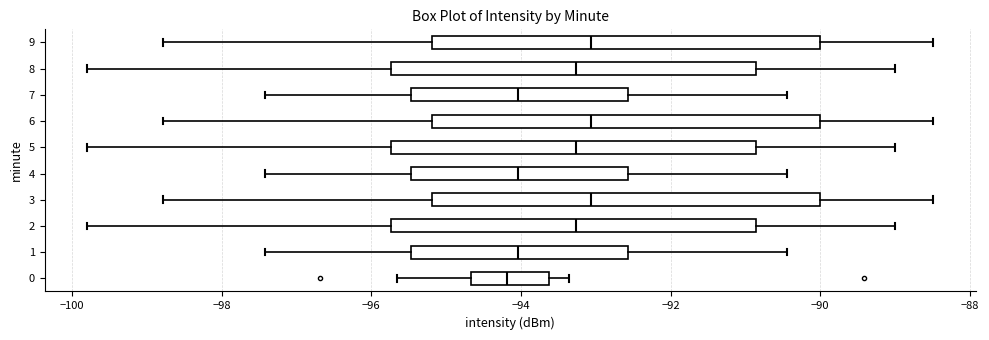

Reading bottom to top, transcribe this box plot: for each box, give where its median line is, the range the box spans, and where its two whiskers end, as read against the x-axis. The values are not printed on the chart, so give them approximately, as read against the axis.

0: median -94.2, box -94.6 to -93.6, whiskers -95.6 to -93.4
1: median -94.0, box -95.4 to -92.6, whiskers -97.4 to -90.4
2: median -93.2, box -95.8 to -90.8, whiskers -99.8 to -89.0
3: median -93.0, box -95.2 to -90.0, whiskers -98.8 to -88.4
4: median -94.0, box -95.4 to -92.6, whiskers -97.4 to -90.4
5: median -93.2, box -95.8 to -90.8, whiskers -99.8 to -89.0
6: median -93.0, box -95.2 to -90.0, whiskers -98.8 to -88.4
7: median -94.0, box -95.4 to -92.6, whiskers -97.4 to -90.4
8: median -93.2, box -95.8 to -90.8, whiskers -99.8 to -89.0
9: median -93.0, box -95.2 to -90.0, whiskers -98.8 to -88.4